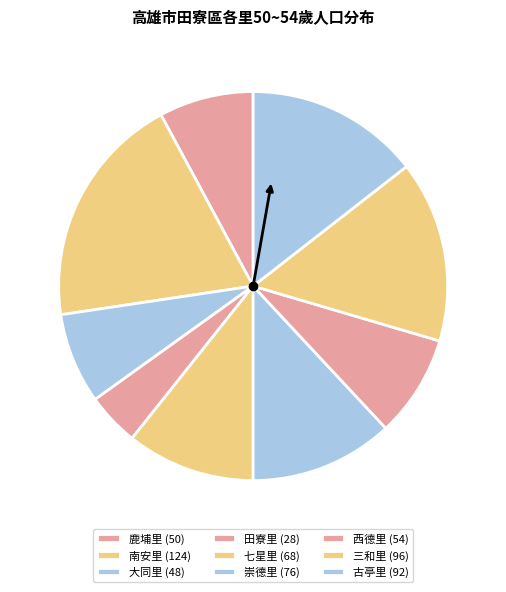

To the nearest percent, what is the combined percentage of 三和里 and 古亭里?

30%